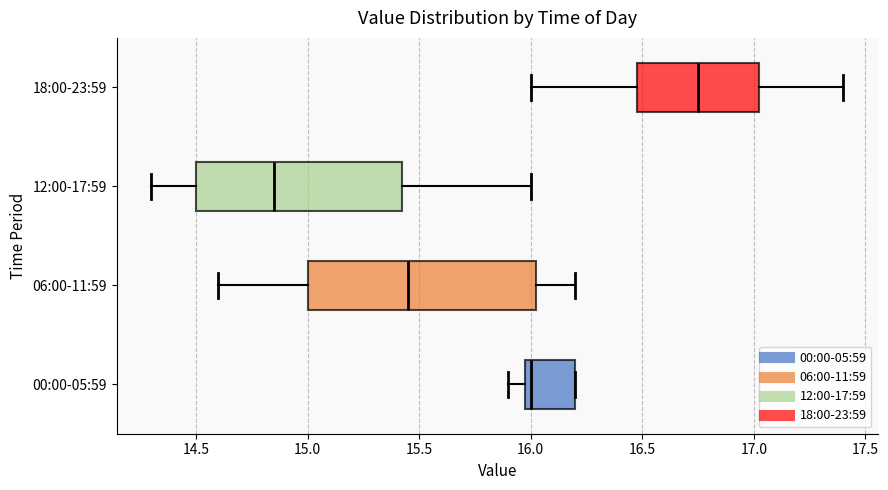

Which box is the widest, from its left edge to its right edge?

06:00-11:59